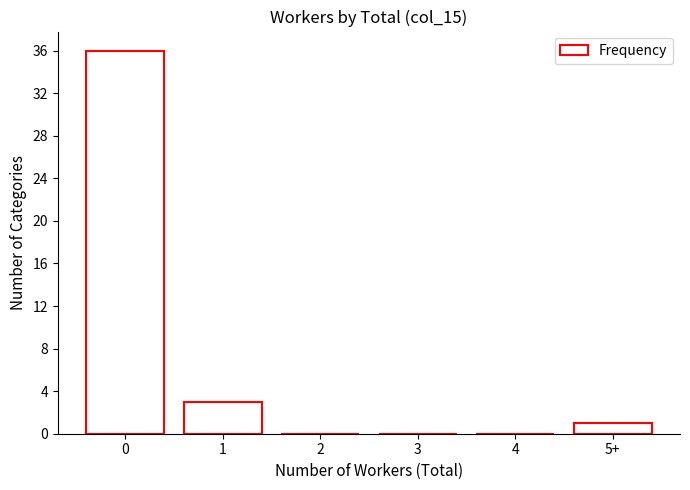

Reading right to left, list all the values displayed in this chart.

5+=1	4=0	3=0	2=0	1=3	0=36